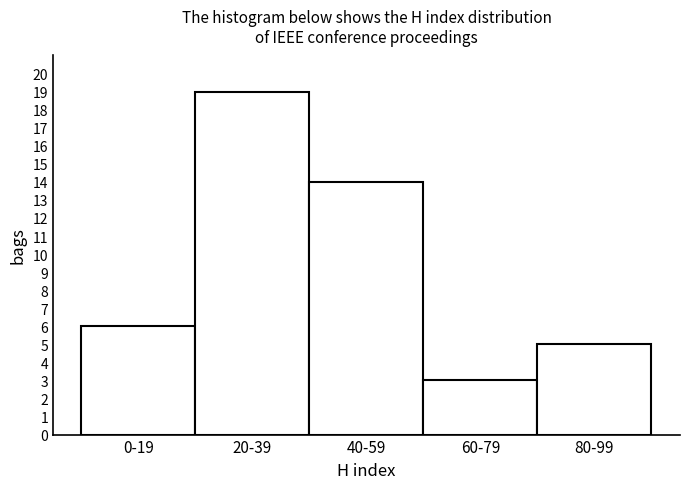

Reading left to right, what are all the values shown in this chart?

0-19=6	20-39=19	40-59=14	60-79=3	80-99=5